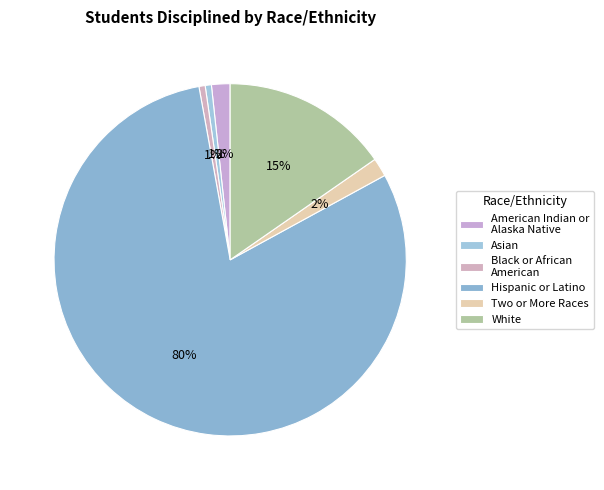

Rank the categories by value from highest to lowest.

Hispanic or Latino, White, American Indian or Alaska Native, Two or More Races, Asian, Black or African American